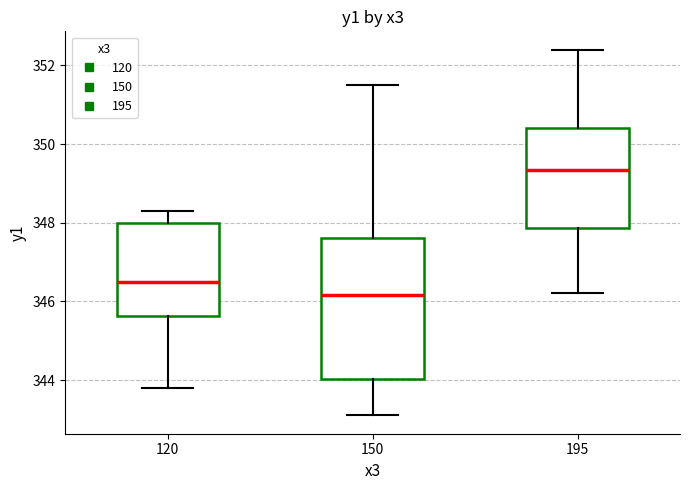

Which box is the tallest, from its lower edge to its upper edge?

150